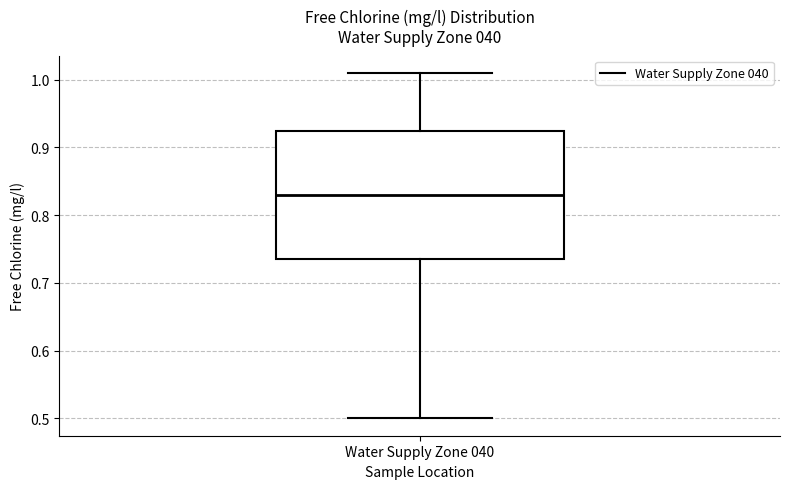

Where does the median line of the box for Water Supply Zone 040 sit on the y-axis? The values are not printed on the chart, so give them approximately, as read against the axis.

0.83